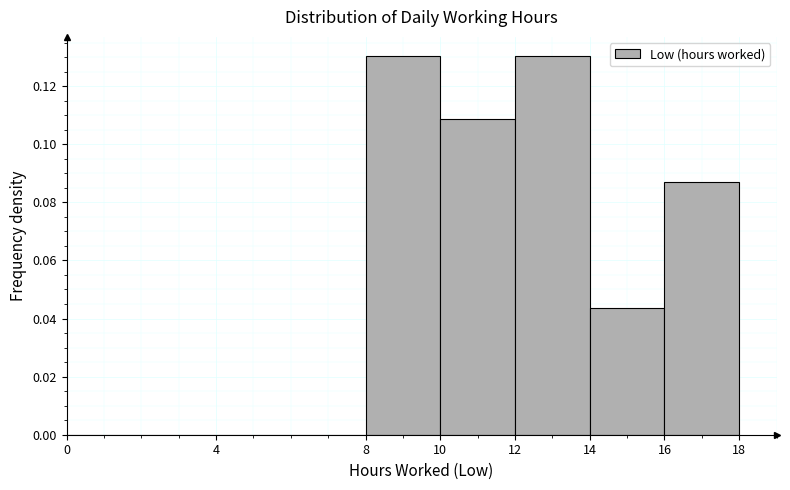

Reading left to right, transcribe this chart: for each bar, give the range it covers on the x-axis and its height. The values are not printed on the chart, so give them approximately, as read against the axis.

0 to 4: 0
4 to 8: 0
8 to 10: 0.130
10 to 12: 0.108
12 to 14: 0.130
14 to 16: 0.044
16 to 18: 0.086